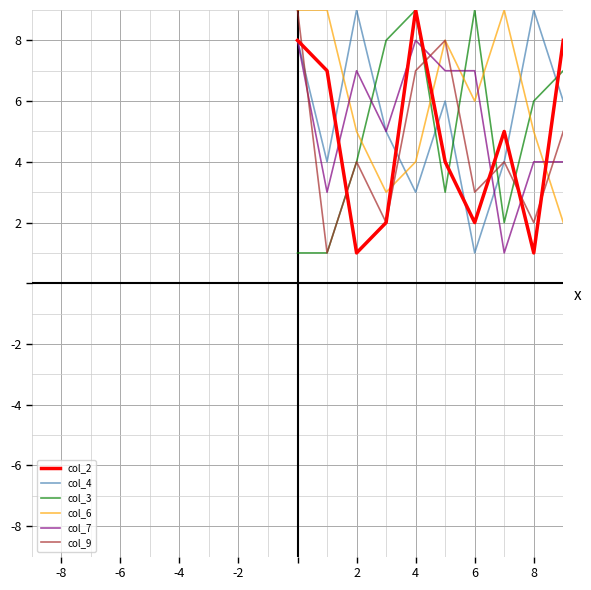

How many values in the col_6 series are below 6?

5